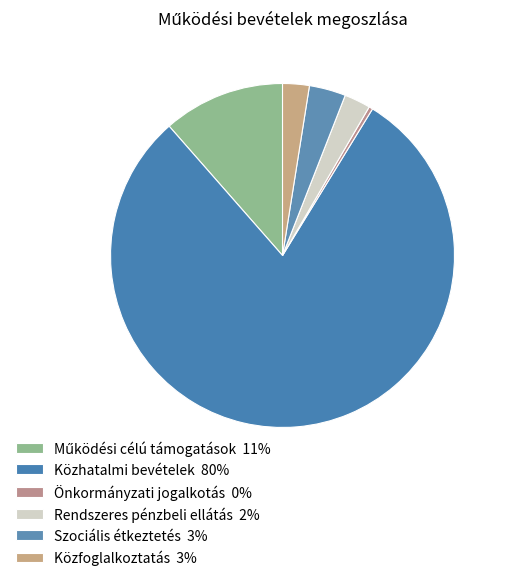

Rank the categories by value from lowest to highest.

Önkormányzati jogalkotás, Rendszeres pénzbeli ellátás, Közfoglalkoztatás, Szociális étkeztetés, Működési célú támogatások, Közhatalmi bevételek